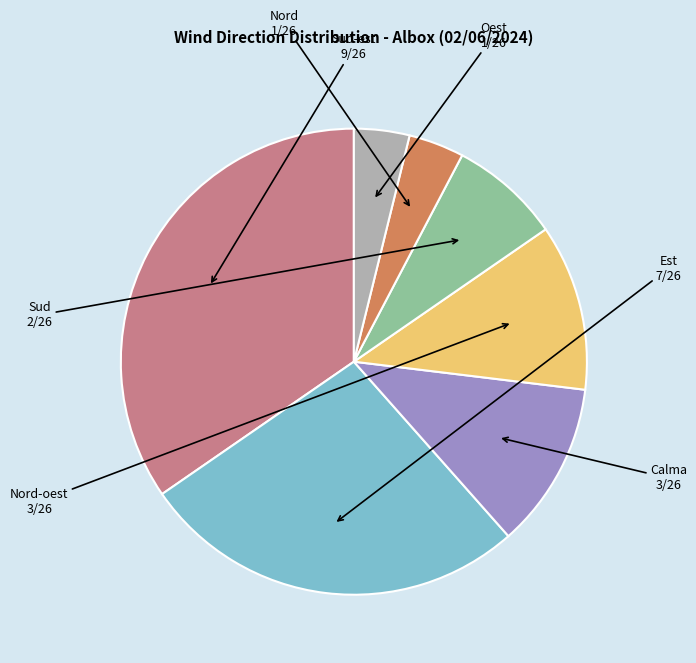

Which category has the biggest portion of the pie?

Sud-est